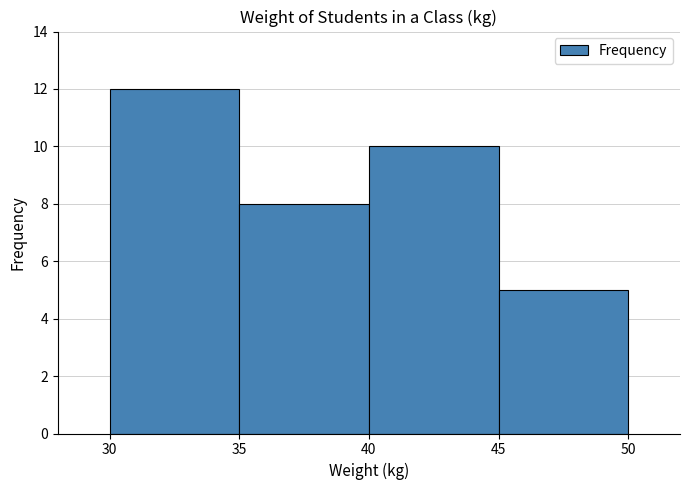

Reading left to right, list every bar in this chart as the range it spans on the x-axis followed by its height. The values are not printed on the chart, so give them approximately, as read against the axis.

30 to 35: 12
35 to 40: 8
40 to 45: 10
45 to 50: 5